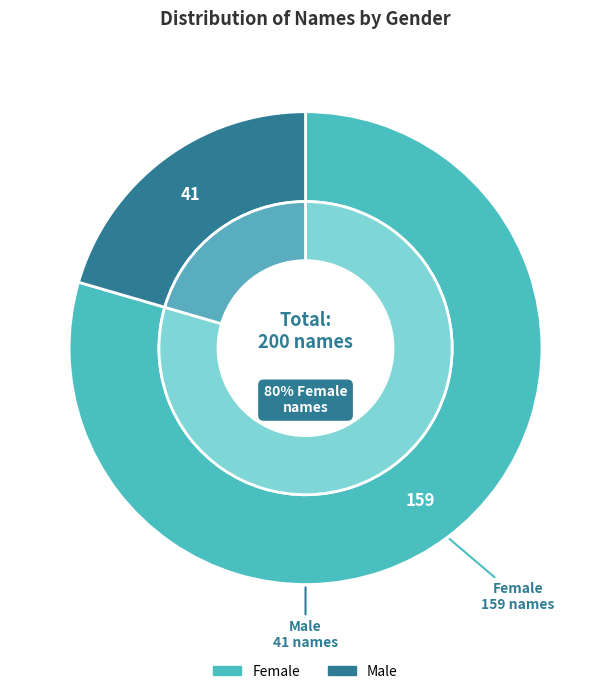

Which slice is the largest?

Female